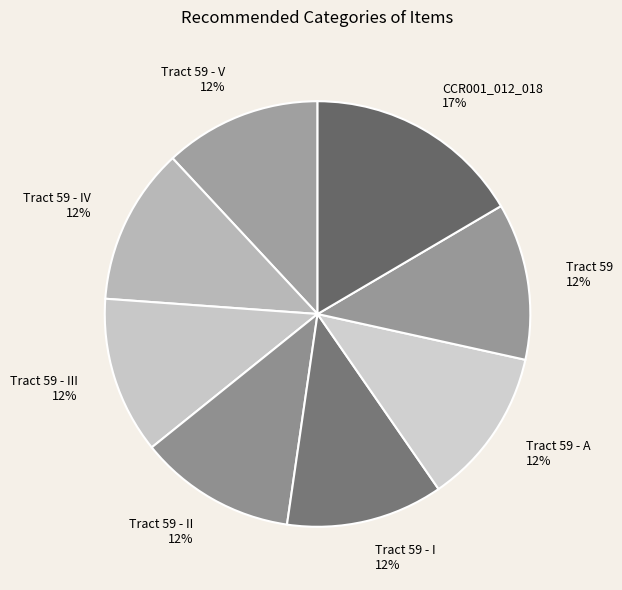

Approximately how many times larger is the value at Tract 59 - III compared to CCR001_012_018?

0.7